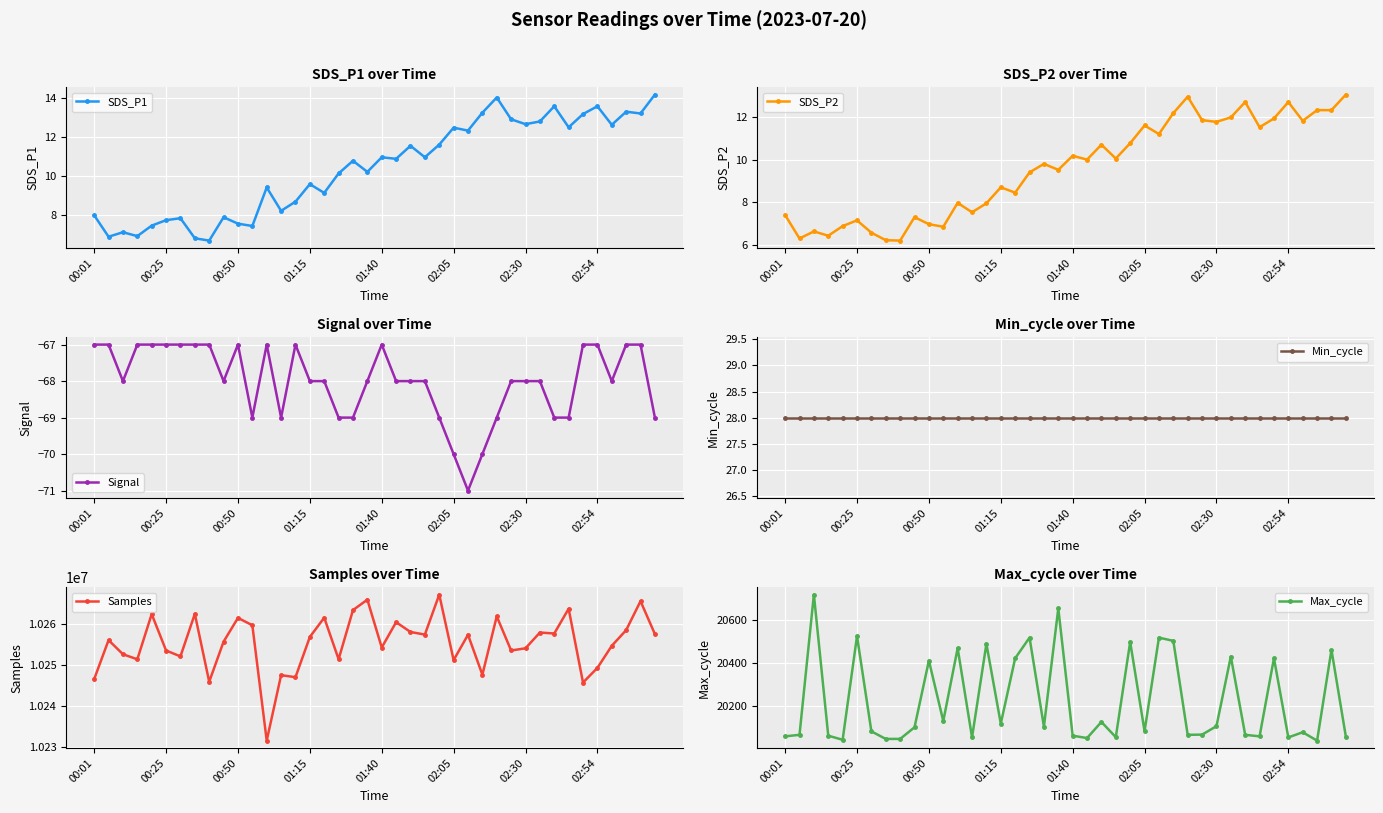

How many data points does each series have?

40